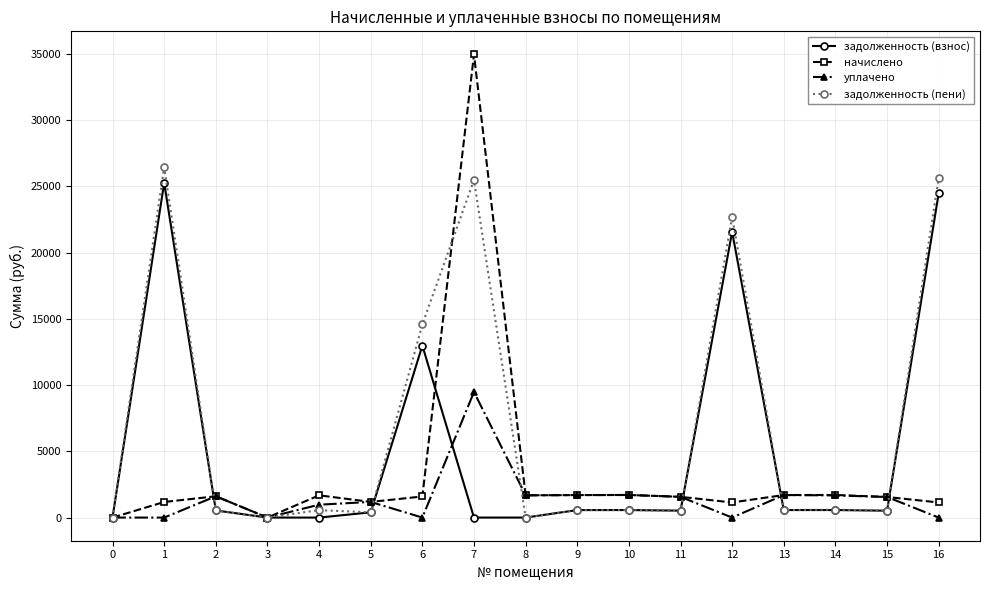

What is the average value of the уплачено series?

1459.4